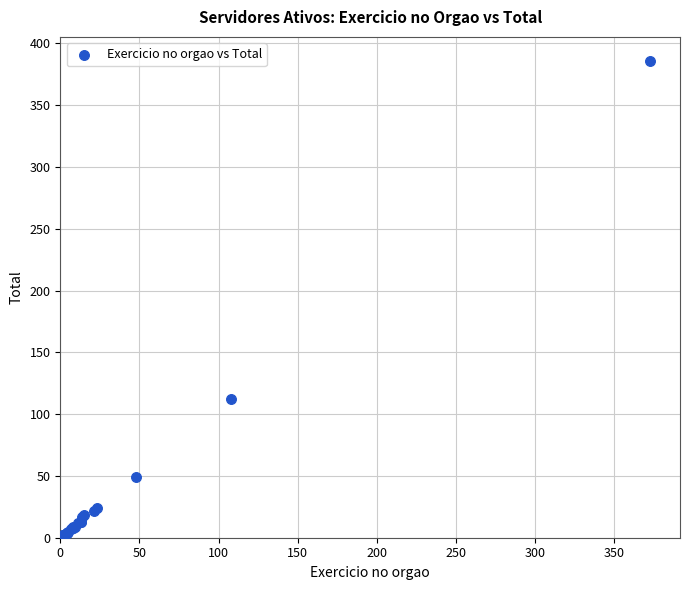

What Y value in the scatter plot is closest to 193?

112